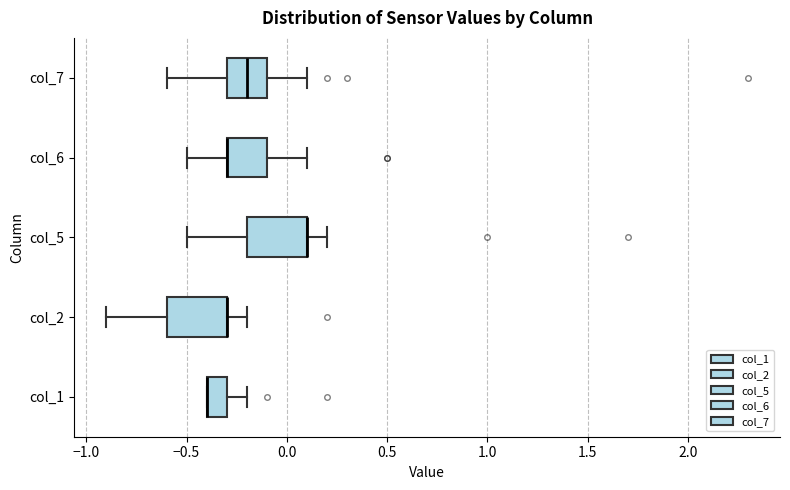

Where is the right edge of the box for col_2 on the x-axis? The values are not printed on the chart, so give them approximately, as read against the axis.

-0.3